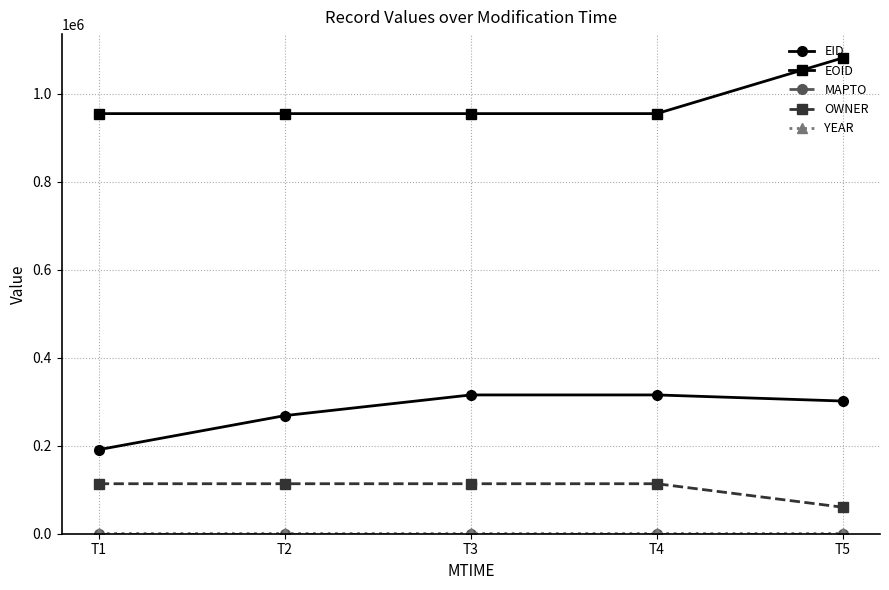

Is the value of EOID at T1 greater than the value of OWNER at T1?

Yes